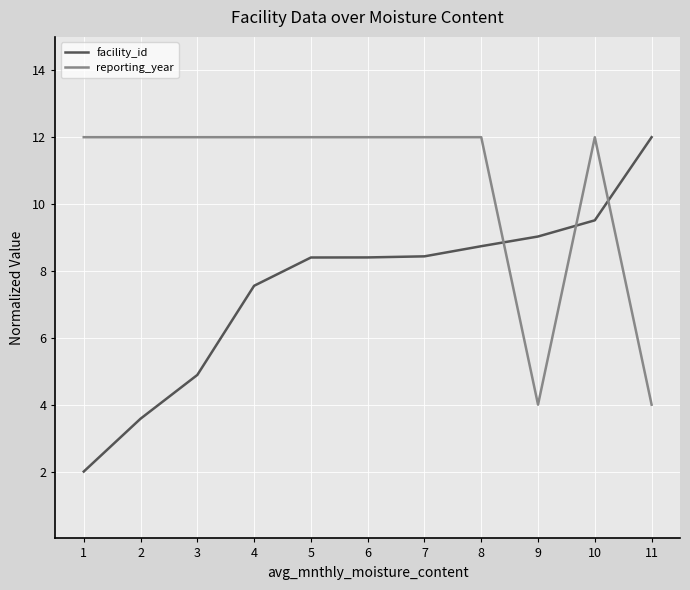

True or false: reporting_year has a value of 21.1 at 5.

False